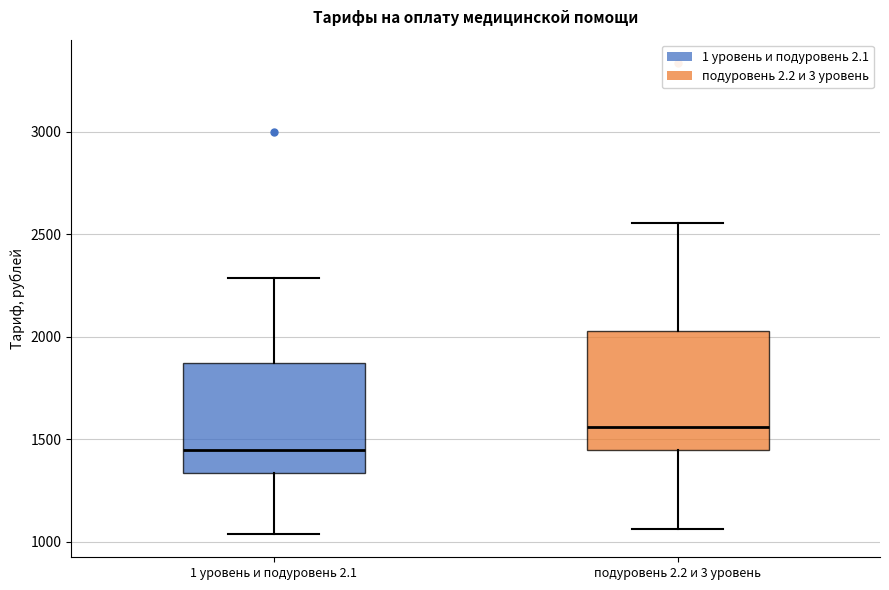

Where does the median line of the box for подуровень 2.2 и 3 уровень sit on the y-axis? The values are not printed on the chart, so give them approximately, as read against the axis.

1550